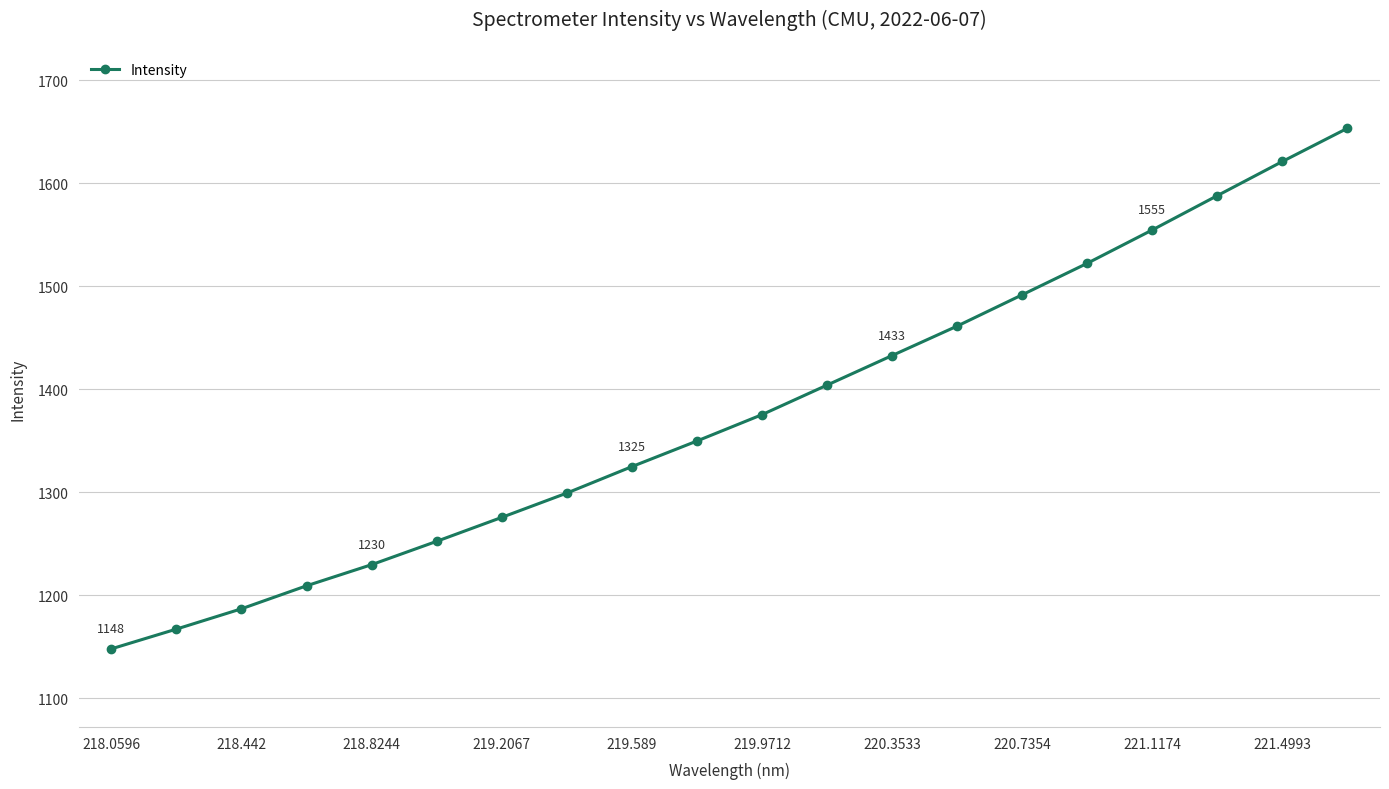

What is the sum of all values?

27549.4